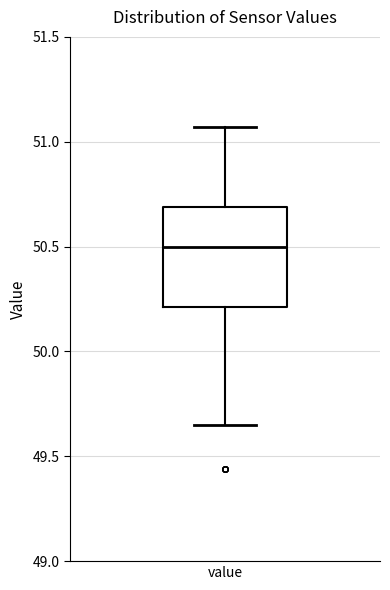

Read this box plot against the y-axis: the position of the median line, the range covered by the box, and the ends of both whiskers. The values are not printed on the chart, so give them approximately, as read against the axis.

median 50.50, box 50.20 to 50.70, whiskers 49.65 to 51.05